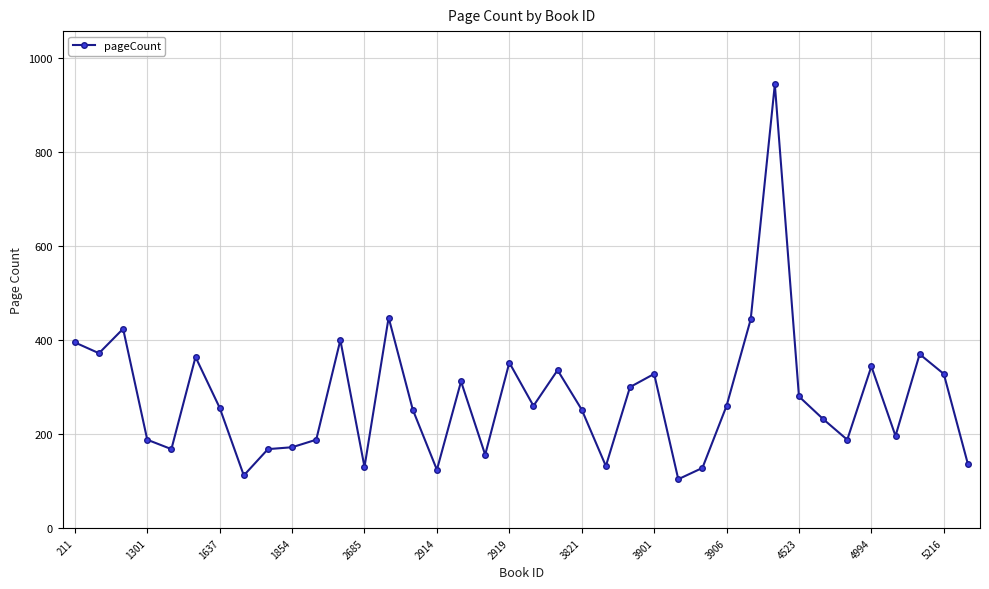

What is the difference between the second highest and second lowest values?

336